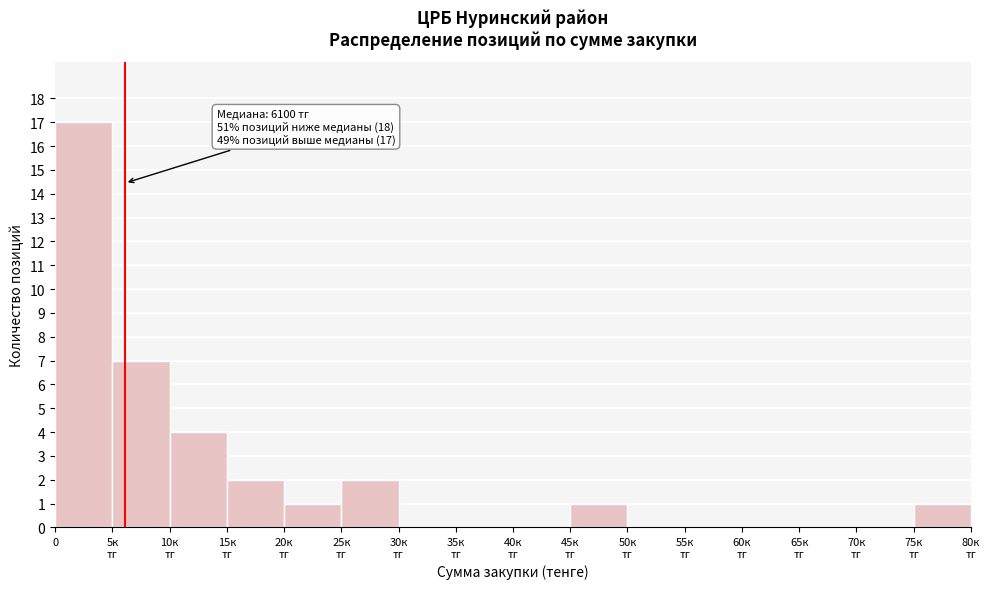

What is the greatest value displayed?

17